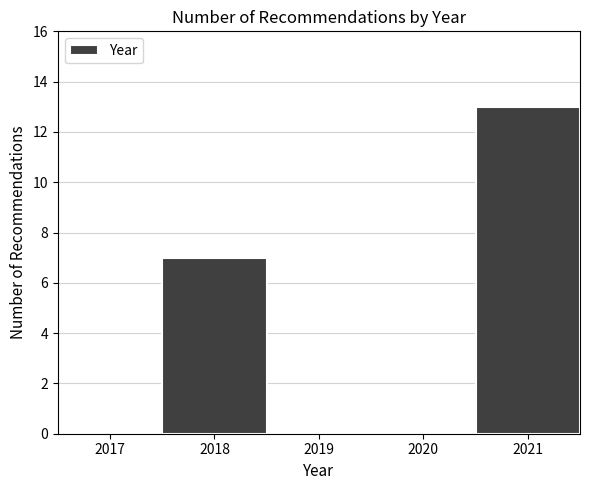

Where is the data nearest to the value 6?

2018